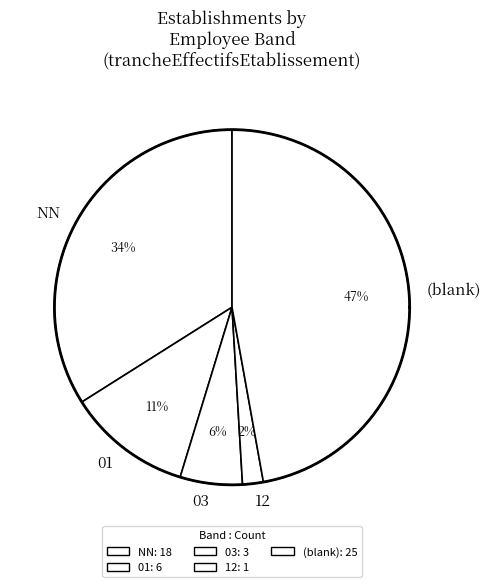

Is there a majority slice in this chart?

No